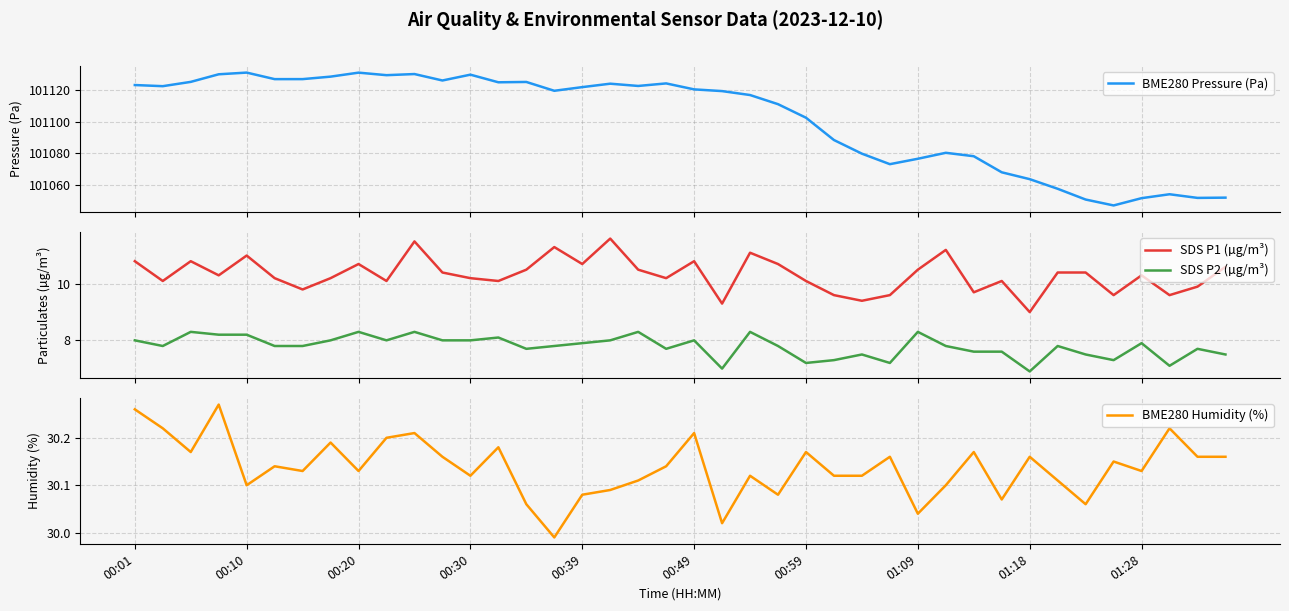

At which label does BME280 Humidity (%) first exceed 30?

00:01